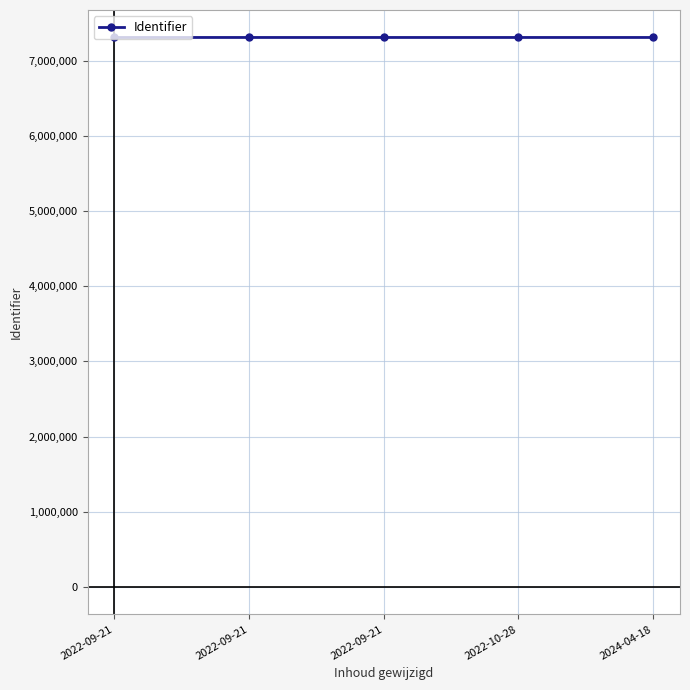

How many lines are shown in the chart?

1